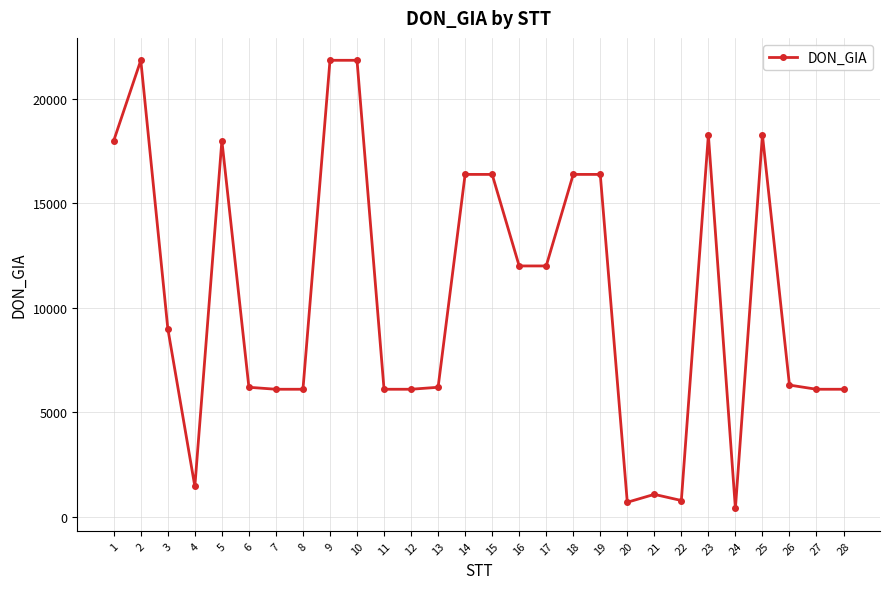

What is the maximum value shown in the chart?

21840